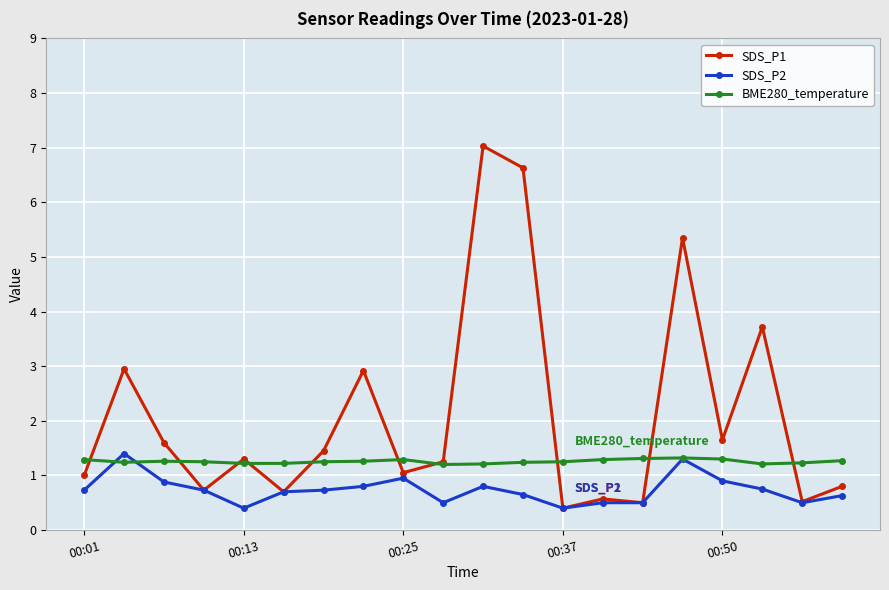

True or false: SDS_P1 has more than 0 points higher than both neighbors.

True